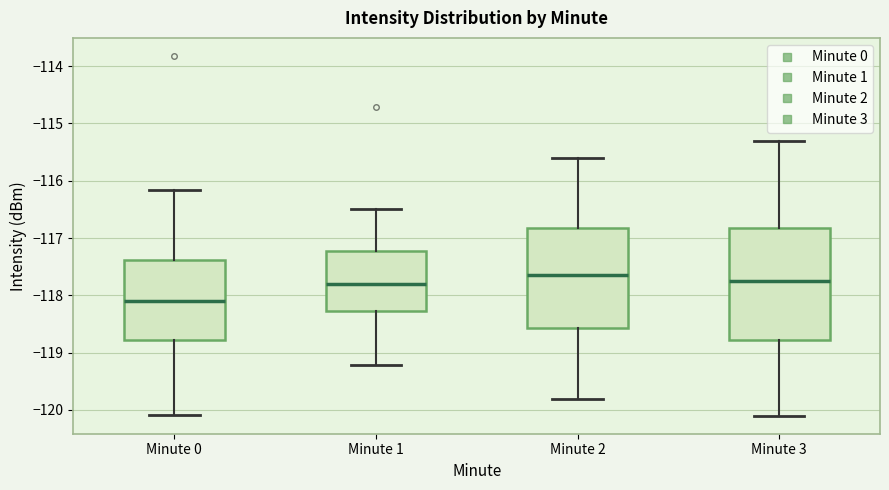

Which box's median line is the lowest?

Minute 0